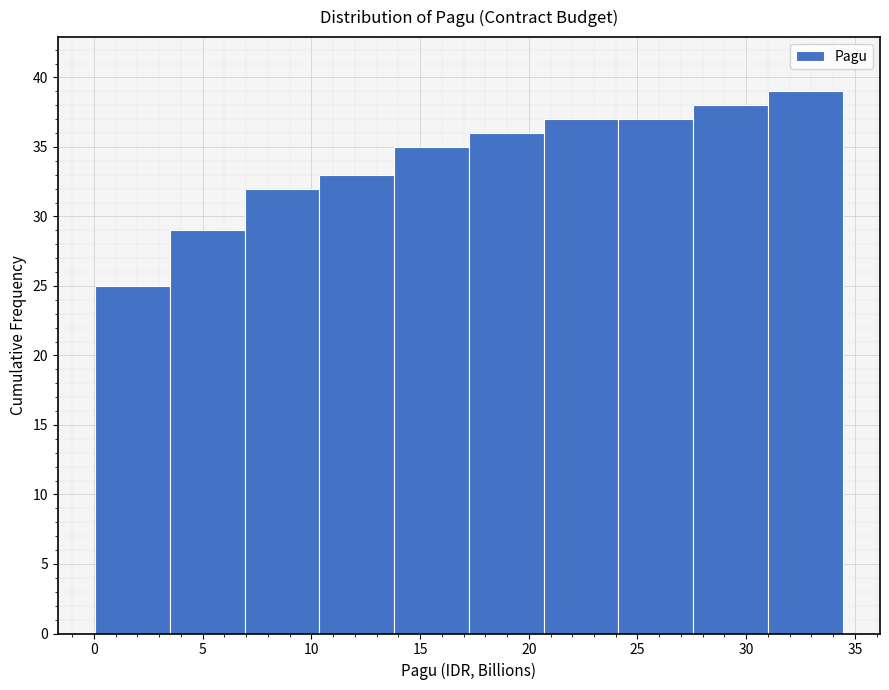

Reading left to right, transcribe this chart: for each bar, give the range it covers on the x-axis and its height. Neither the bar edges nor the heights are printed on the chart, so give them approximately, as read against the axes.

0.0 to 3.5: 25
3.5 to 7.0: 29
7.0 to 10.5: 32
10.5 to 14.0: 33
14.0 to 17.0: 35
17.0 to 20.5: 36
20.5 to 24.0: 37
24.0 to 27.5: 37
27.5 to 31.0: 38
31.0 to 34.5: 39